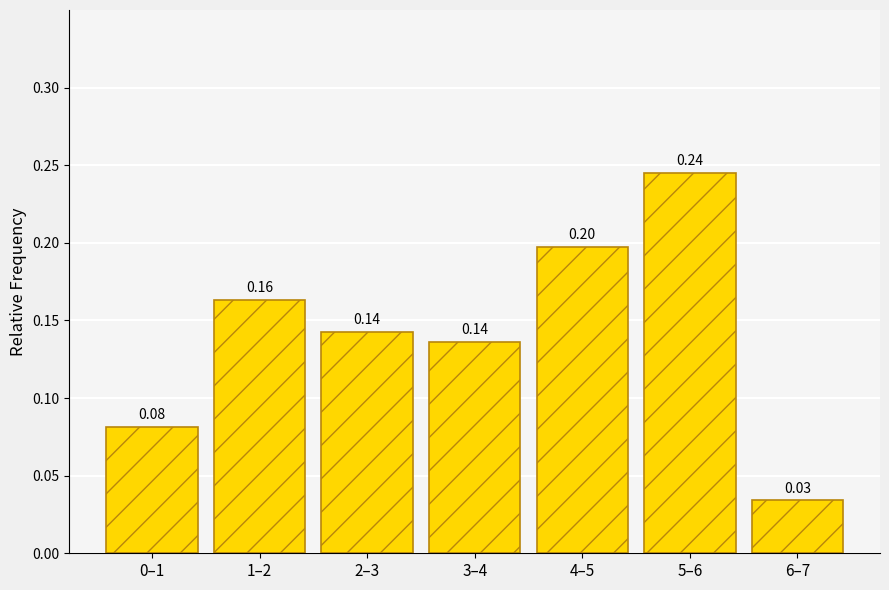

Between 2–3 and 5–6, which is larger?

5–6